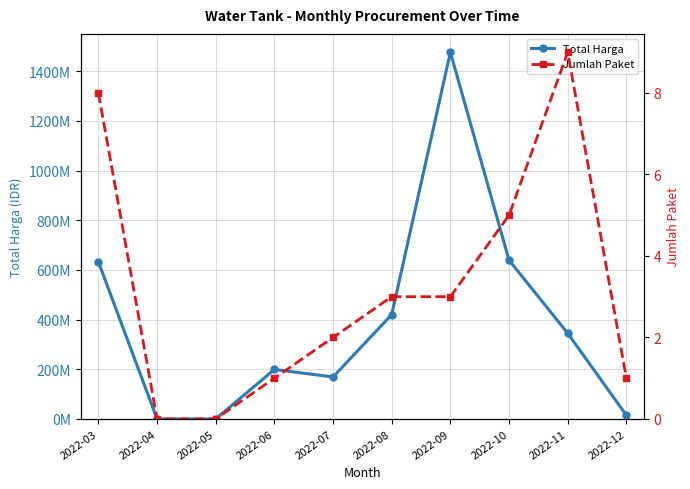

What is the approximate value of Jumlah Paket at 2022-07?

2